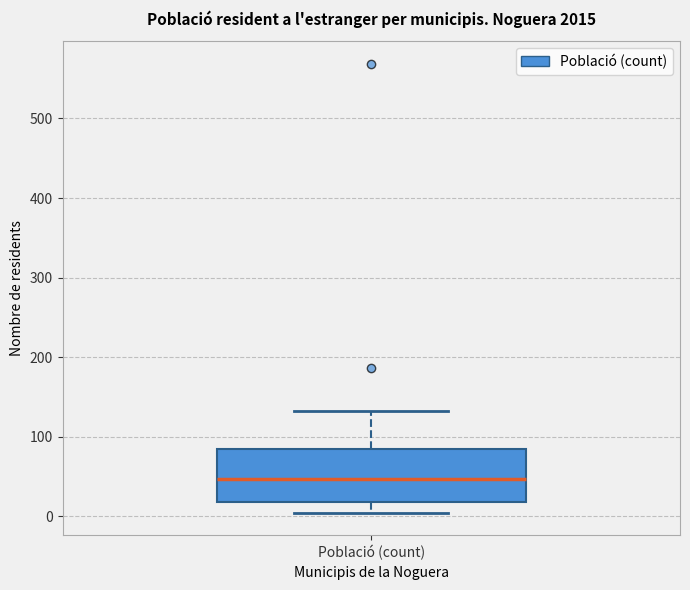

Read this box plot against the y-axis: the position of the median line, the range covered by the box, and the ends of both whiskers. The values are not printed on the chart, so give them approximately, as read against the axis.

median 50, box 20 to 90, whiskers 0 to 130